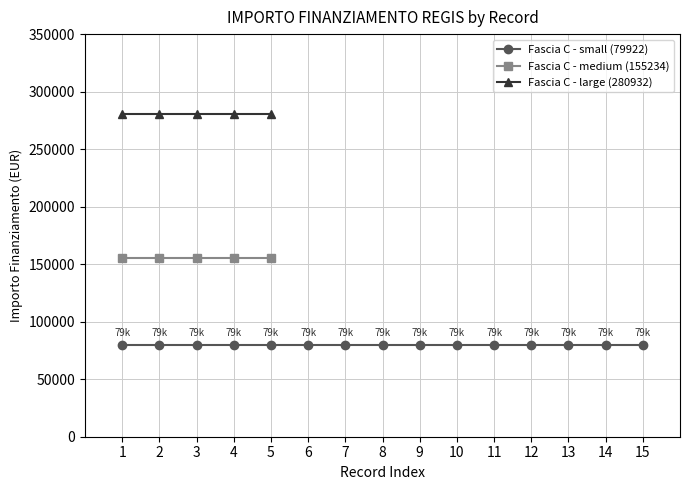

True or false: Fascia C - large (280932) and Fascia C - medium (155234) cross at least once.

False